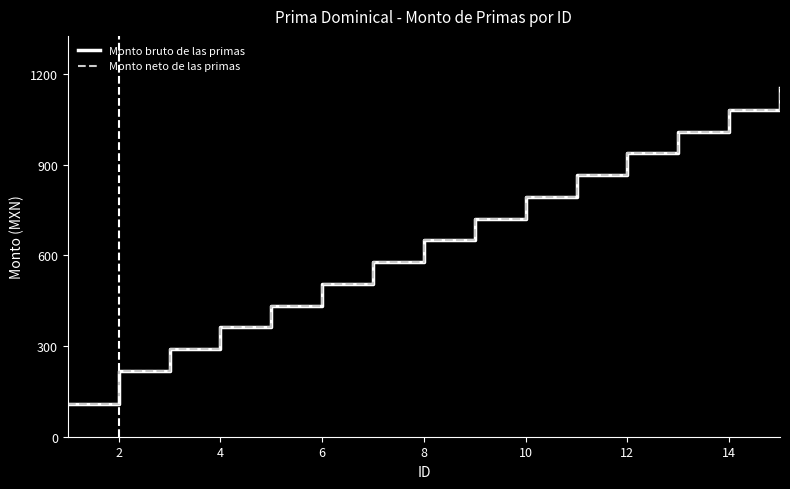

What is the minimum value shown in the chart?

109.2